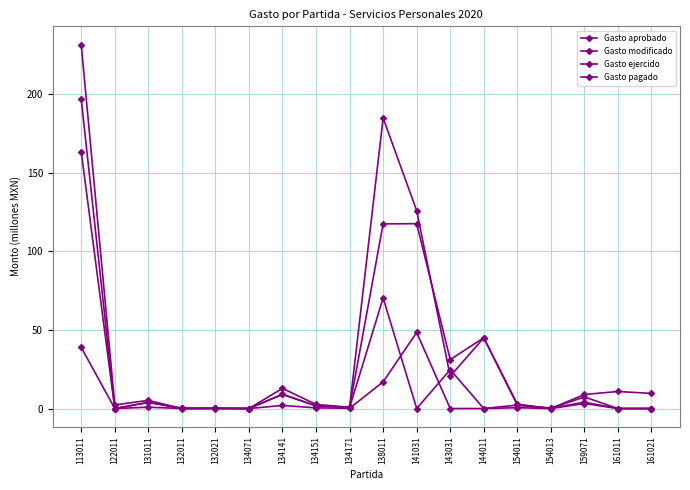

Is it true that Gasto ejercido equals -87.4 at 144011?

False